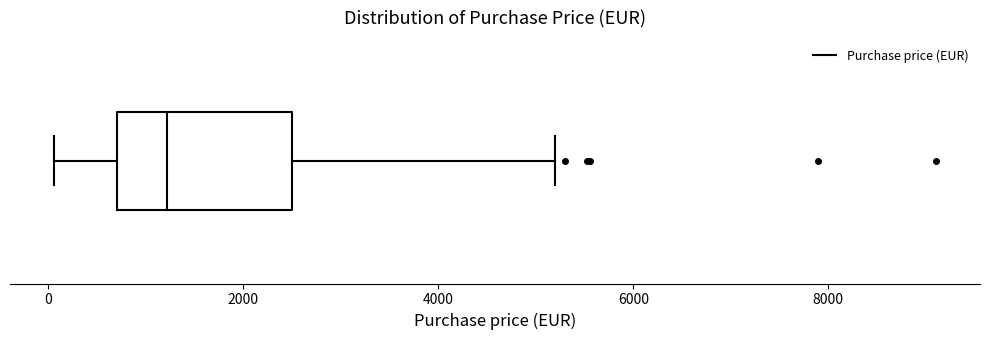

Transcribe this box plot: give where the median line is, the range the box spans, and where the two whiskers end, as read against the x-axis. The values are not printed on the chart, so give them approximately, as read against the axis.

median 1200, box 800 to 2600, whiskers 0 to 5200